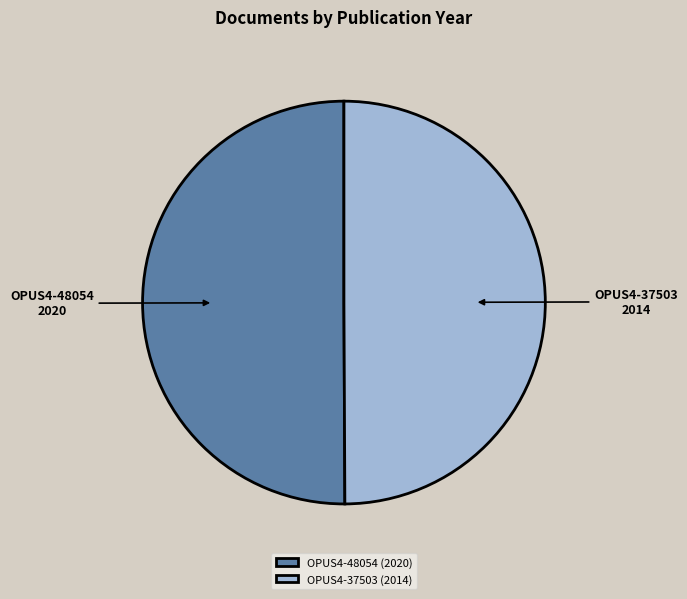

Combined, do OPUS4-48054 and OPUS4-37503 account for over 50%?

Yes